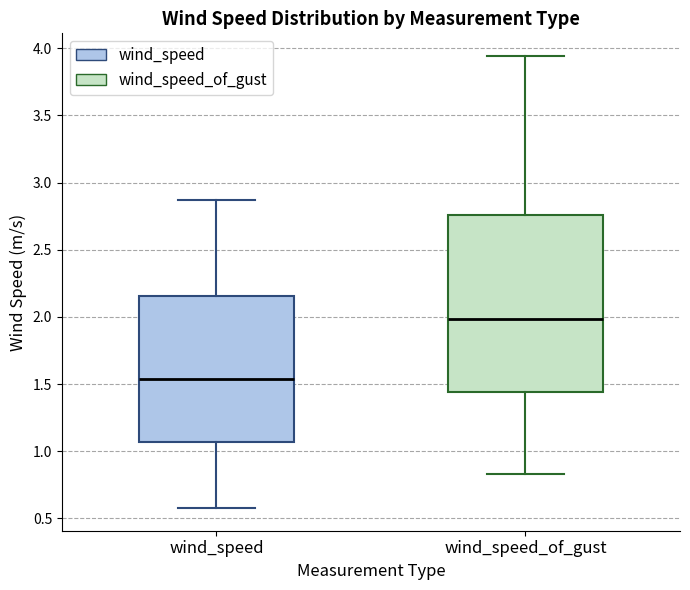

Which box is the tallest, from its lower edge to its upper edge?

wind_speed_of_gust